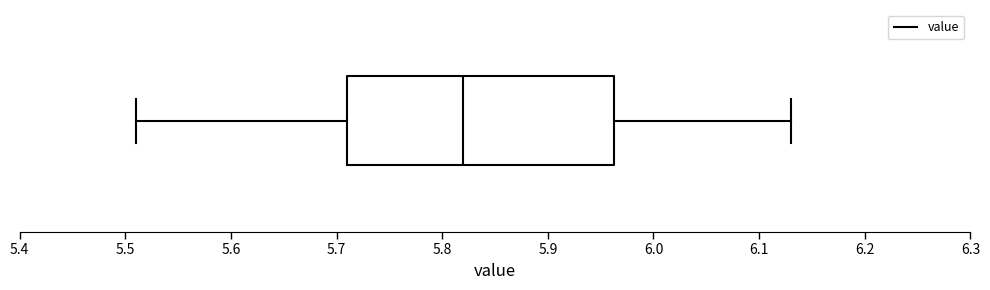

Transcribe this box plot: give where the median line is, the range the box spans, and where the two whiskers end, as read against the x-axis. The values are not printed on the chart, so give them approximately, as read against the axis.

median 5.82, box 5.71 to 5.96, whiskers 5.51 to 6.13